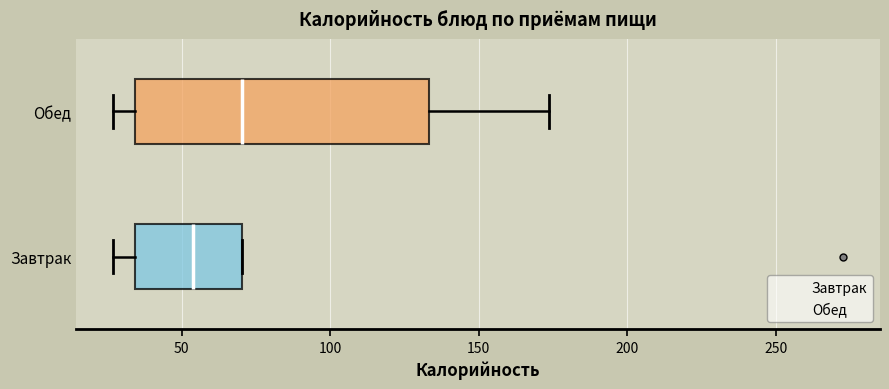

Which box's median line is the furthest to the left?

Завтрак